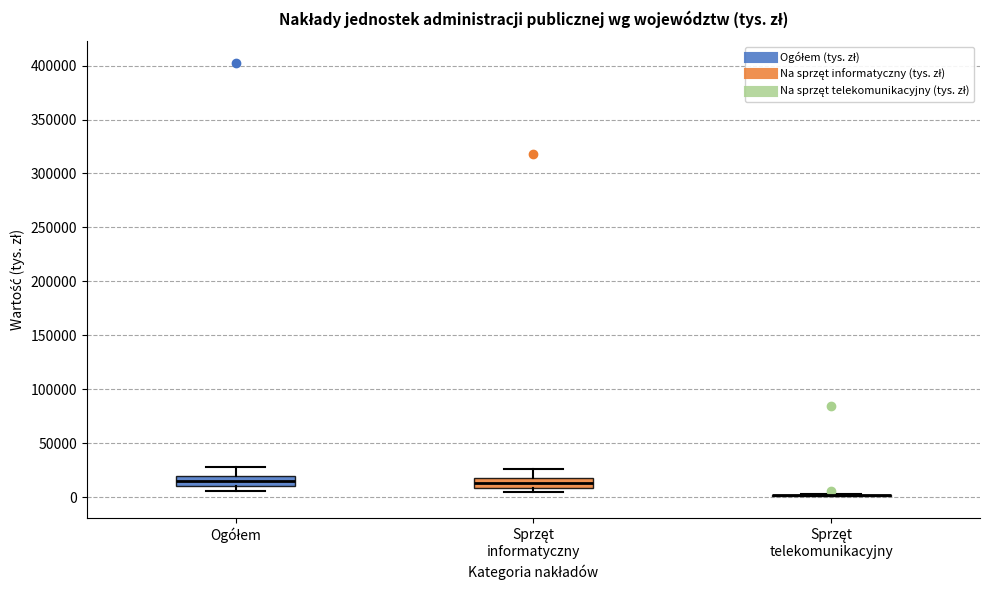

Reading left to right, read every box against the y-axis: the position of its median line, the range the box covers, and the ends of its whiskers. The values are not printed on the chart, so give them approximately, as read against the axis.

Ogółem: median 15000, box 10000 to 20000, whiskers 5000 to 30000
Sprzęt informatyczny: median 15000, box 10000 to 20000, whiskers 5000 to 25000
Sprzęt telekomunikacyjny: box collapsed to a line at 0, whiskers 0 to 5000